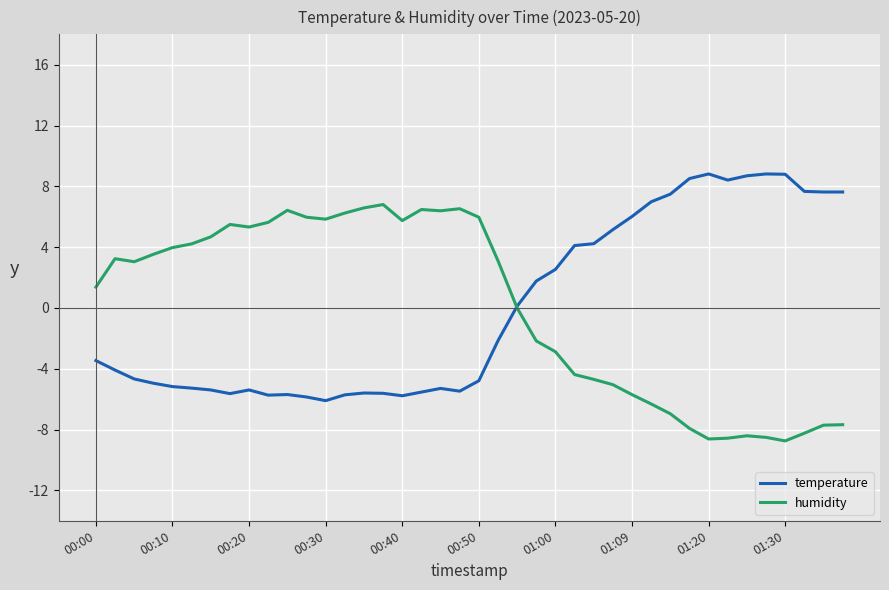

List the series in order of their peak value, highest first.

temperature, humidity